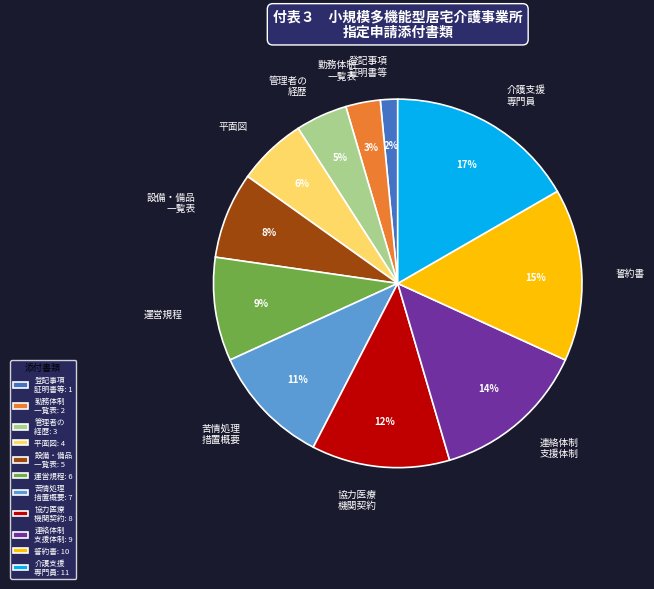

The 管理者の 経歴 slice represents 5% of the pie. True or false?

True